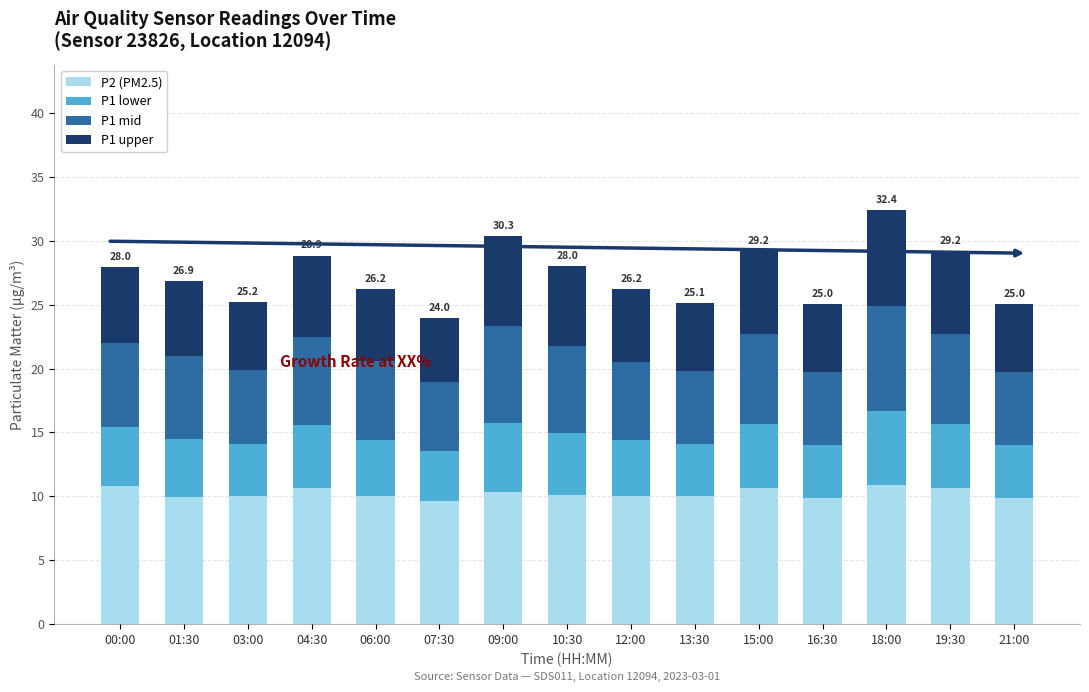

The value of P2 (PM2.5) at 07:30 is 9.7. True or false?

True